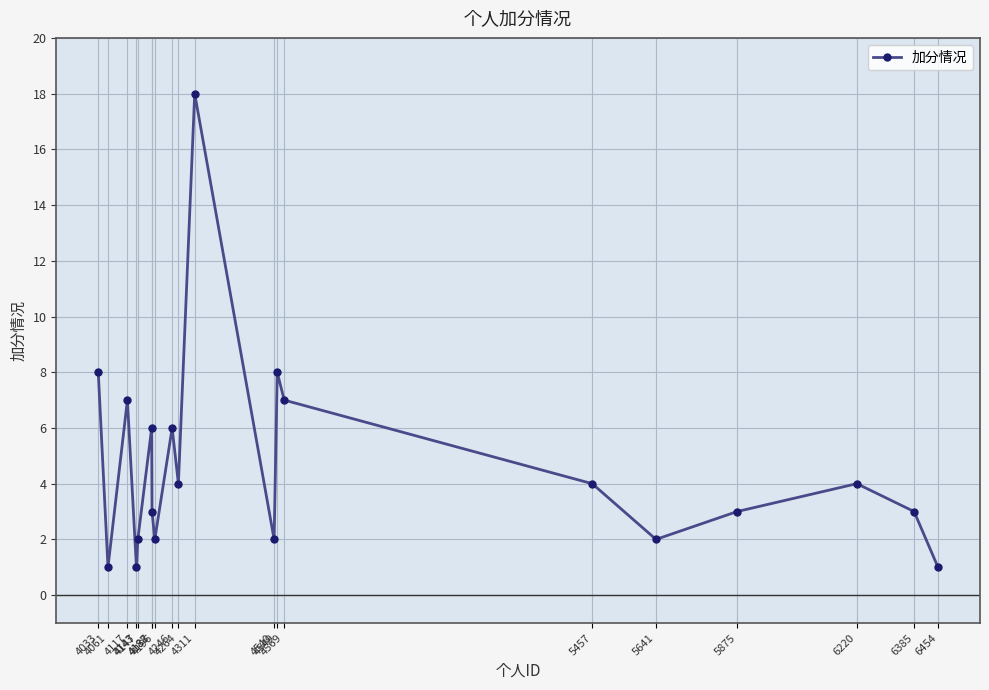

At which category does the data reach its first local peak?

4117